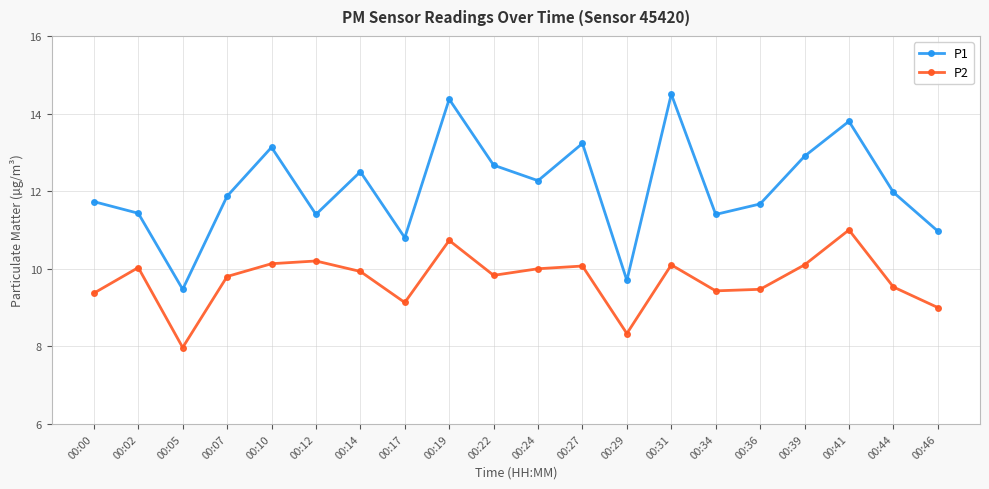

What is the sum of all P1 values?

241.8